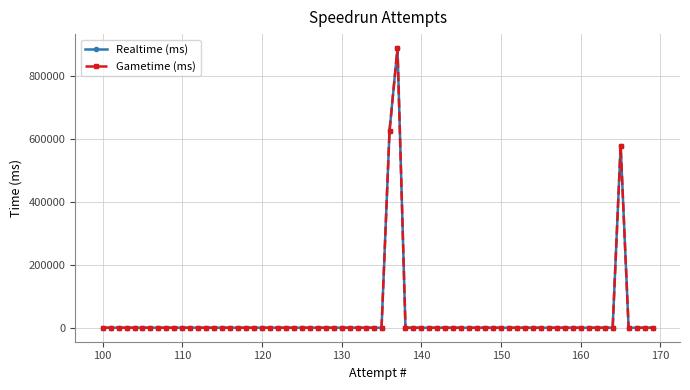

List the series in order of their peak value, highest first.

Realtime (ms), Gametime (ms)